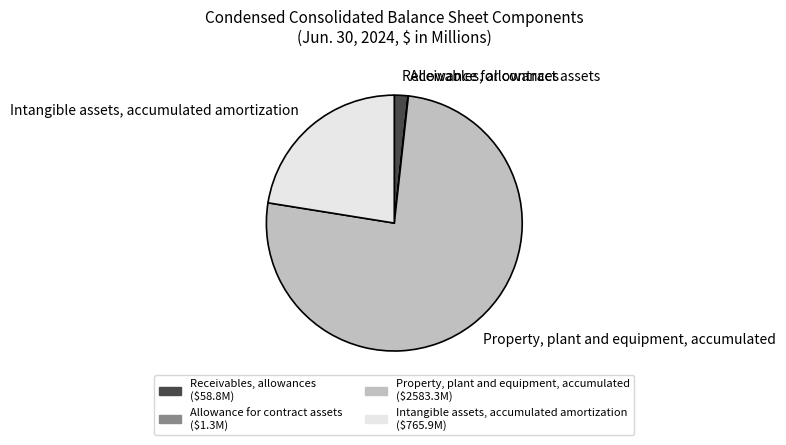

Is Property, plant and equipment, accumulated the majority of the pie?

Yes